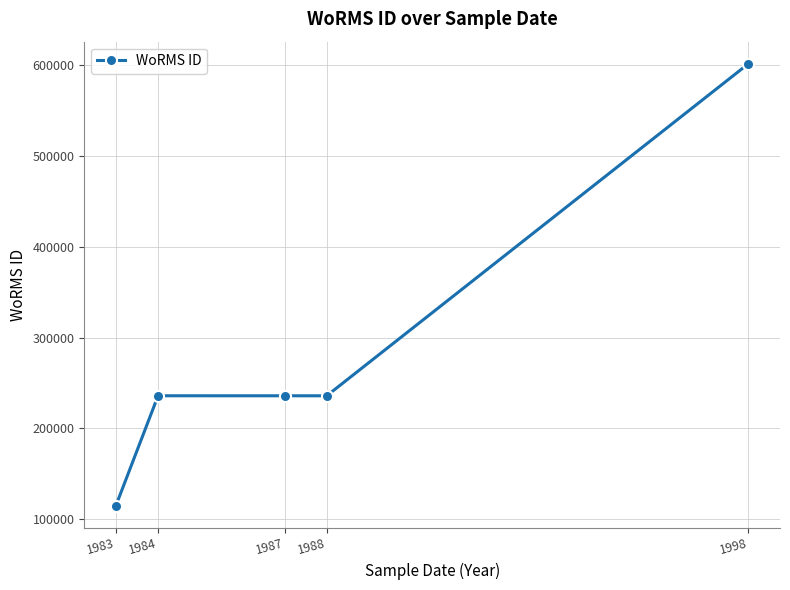

What is the approximate value at 1988?

235923